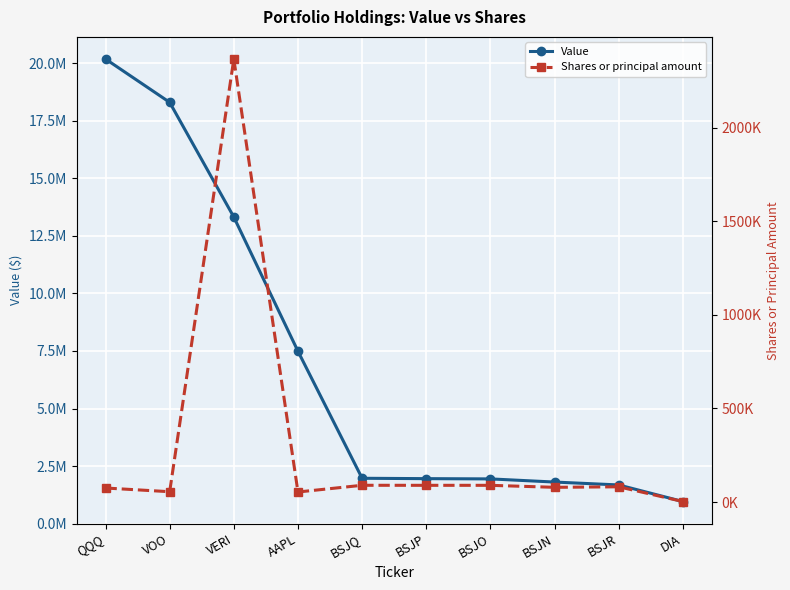

True or false: Shares or principal amount and Value cross at least once.

False